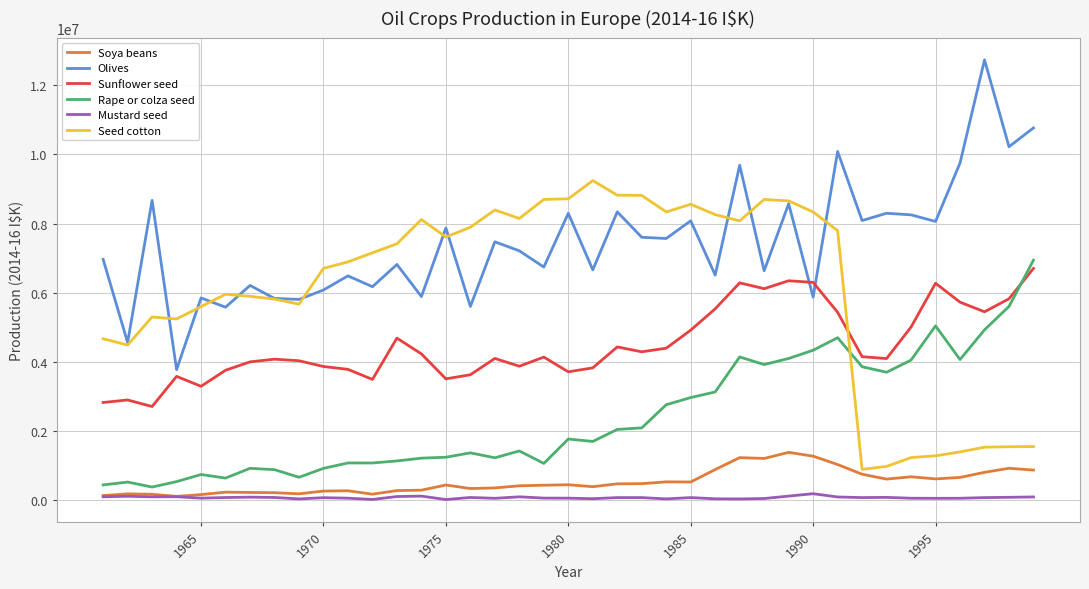

Which series has the largest total across all categories?

Olives